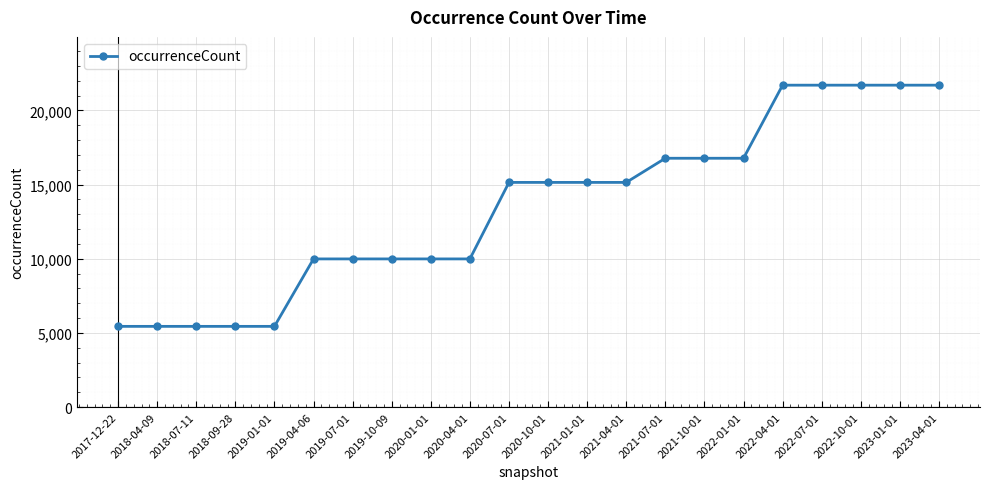

What position from the left is 2018-09-28?

4